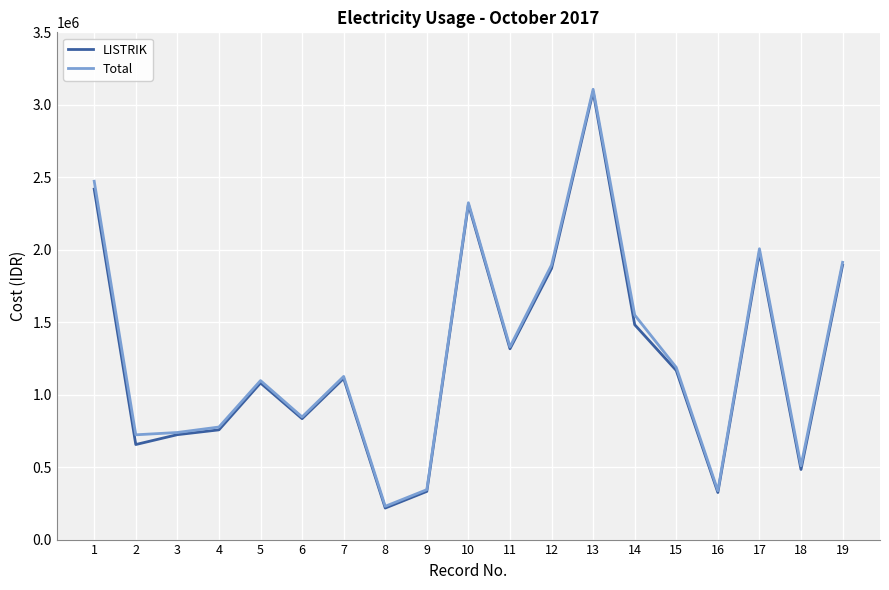

The value of LISTRIK at 16 is 324929.0. True or false?

True